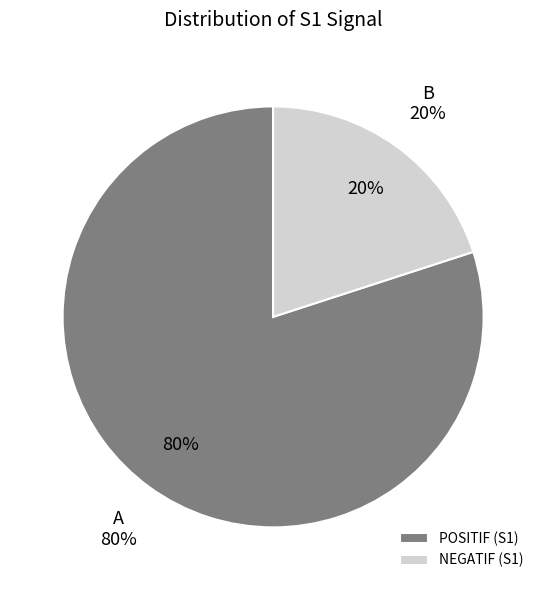

The NEGATIF slice represents 37% of the pie. True or false?

False